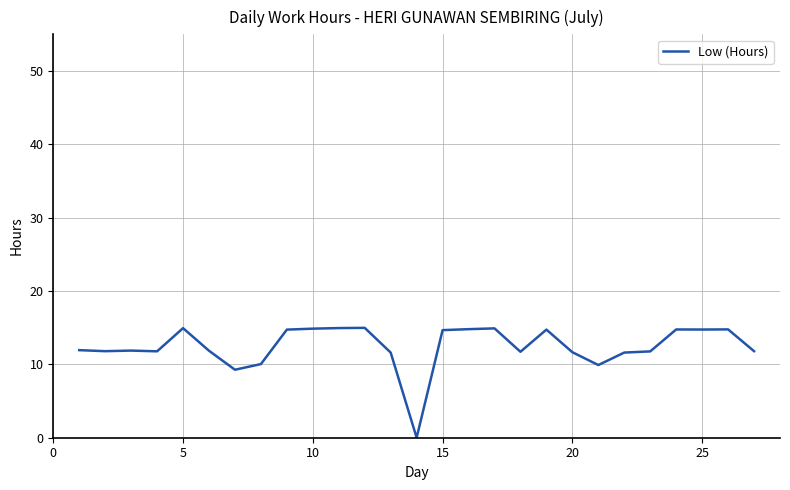

What is the maximum value shown in the chart?

15.0